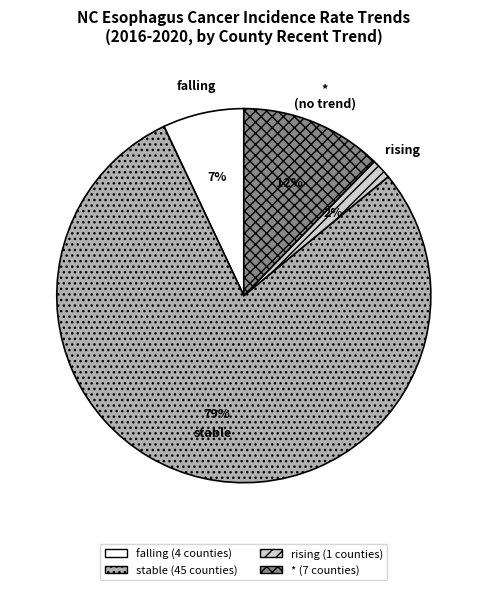

How many slices are in this pie chart?

4